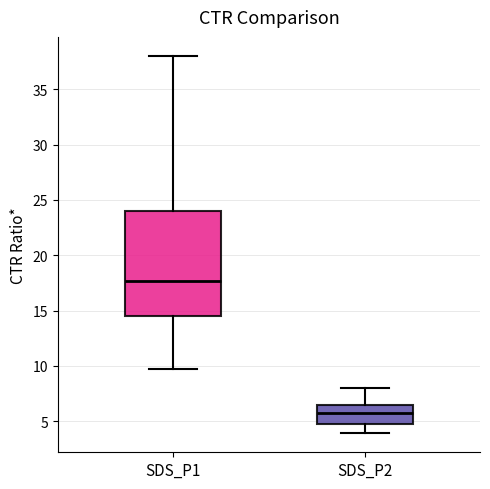

Where is the lower edge of the box for SDS_P1 on the y-axis? The values are not printed on the chart, so give them approximately, as read against the axis.

14.5